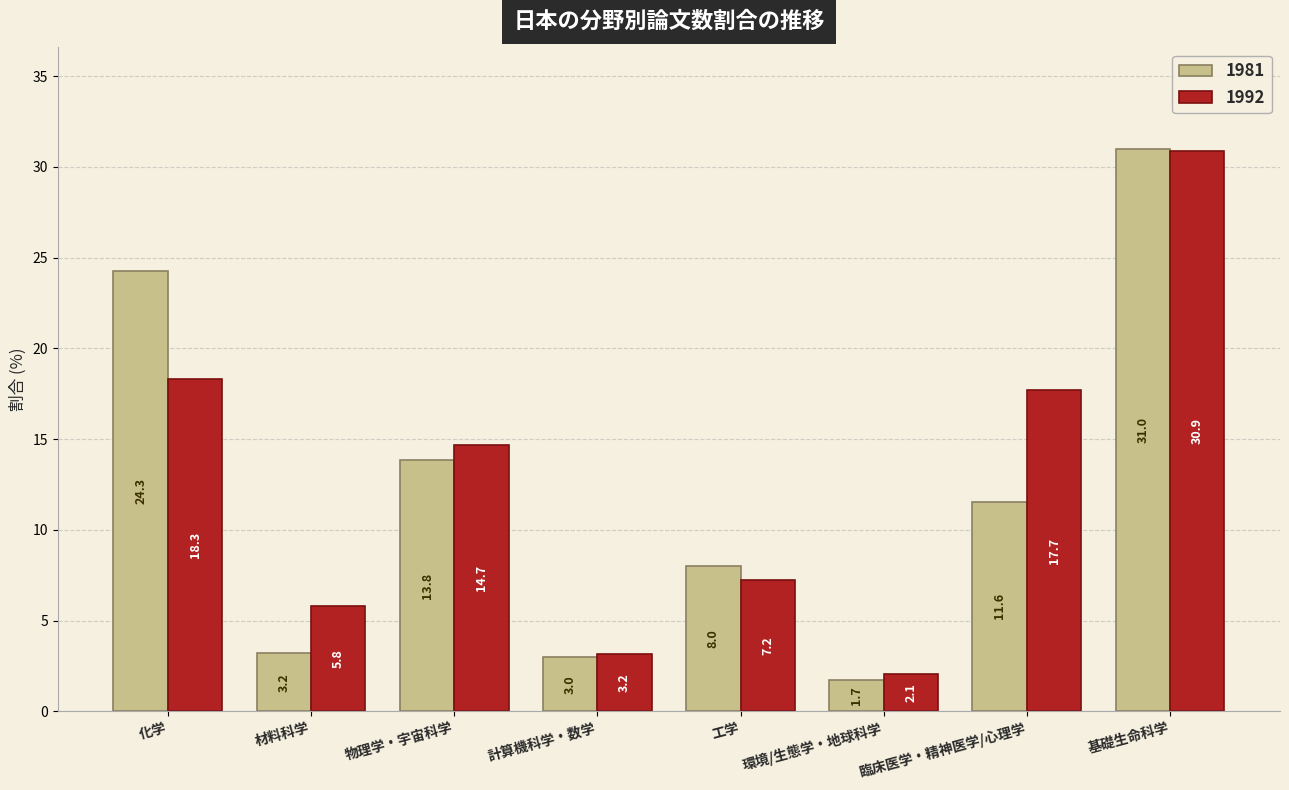

At which label is 1981 closest to 16?

物理学・宇宙科学